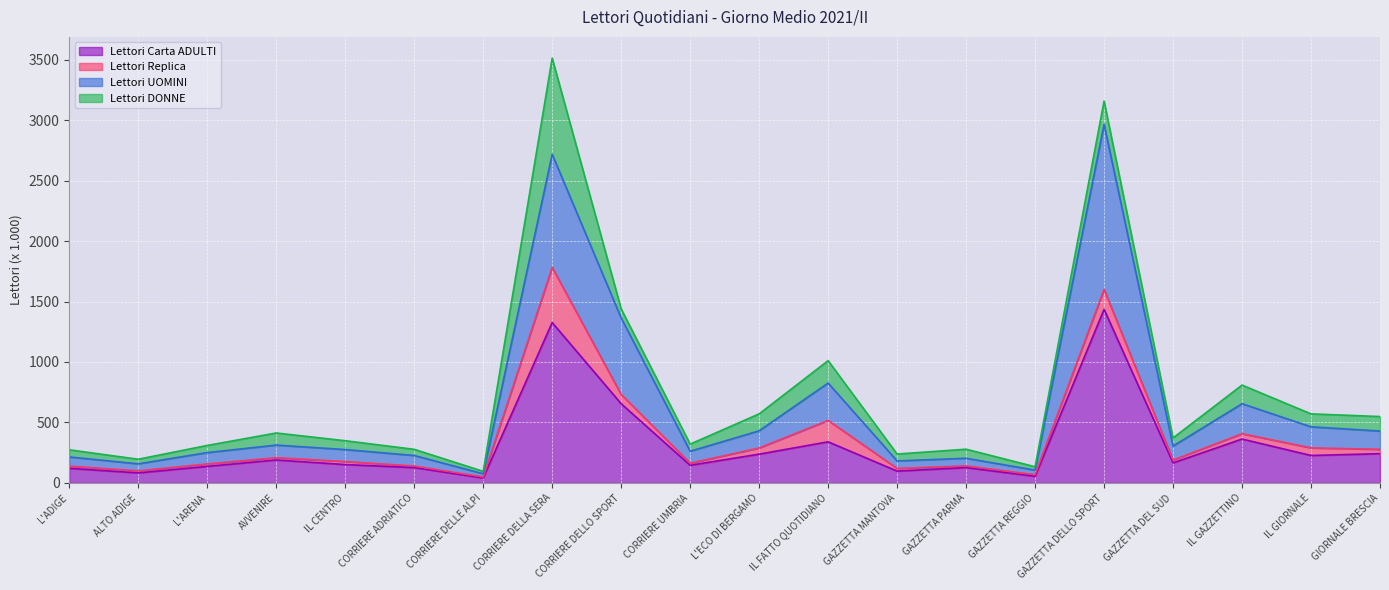

How many interior local peaks does the Lettori Carta ADULTI series have?

6